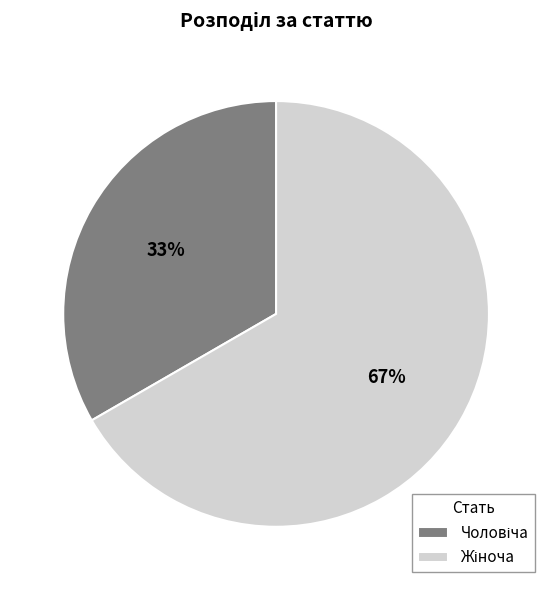

To the nearest percent, what is the average slice percentage?

50%